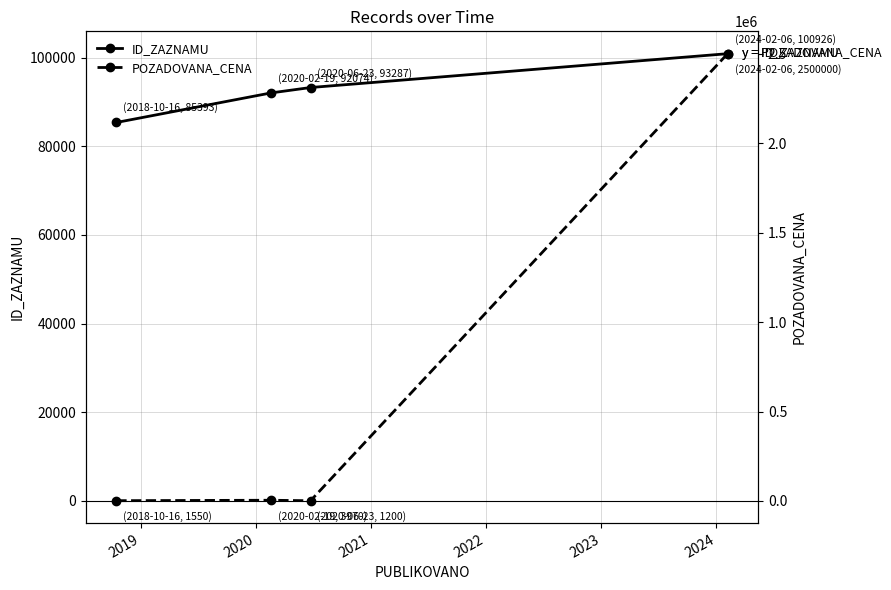

What is the sum of all POZADOVANA_CENA values?

2506720